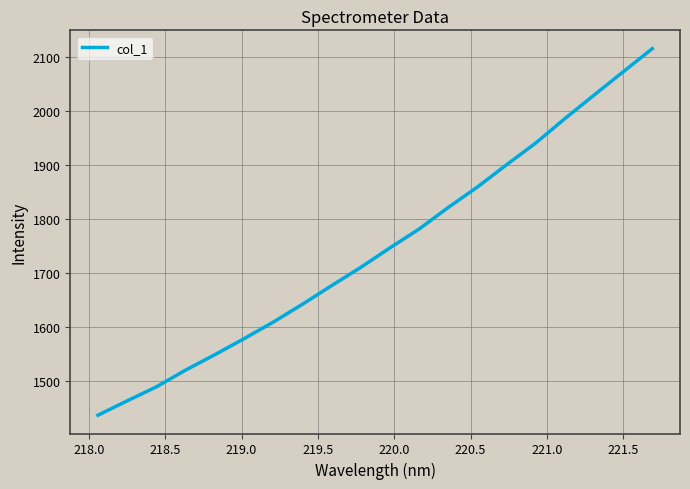

What is the maximum value shown in the chart?

2114.9